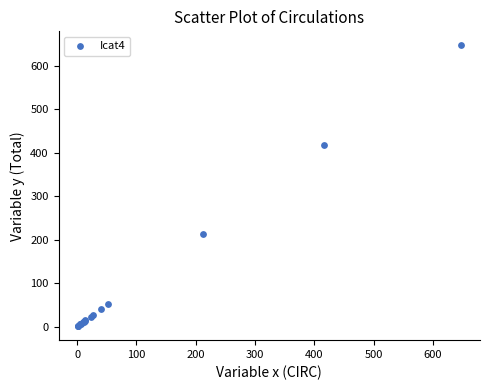

What Y value in the scatter plot is closest to 324?

417